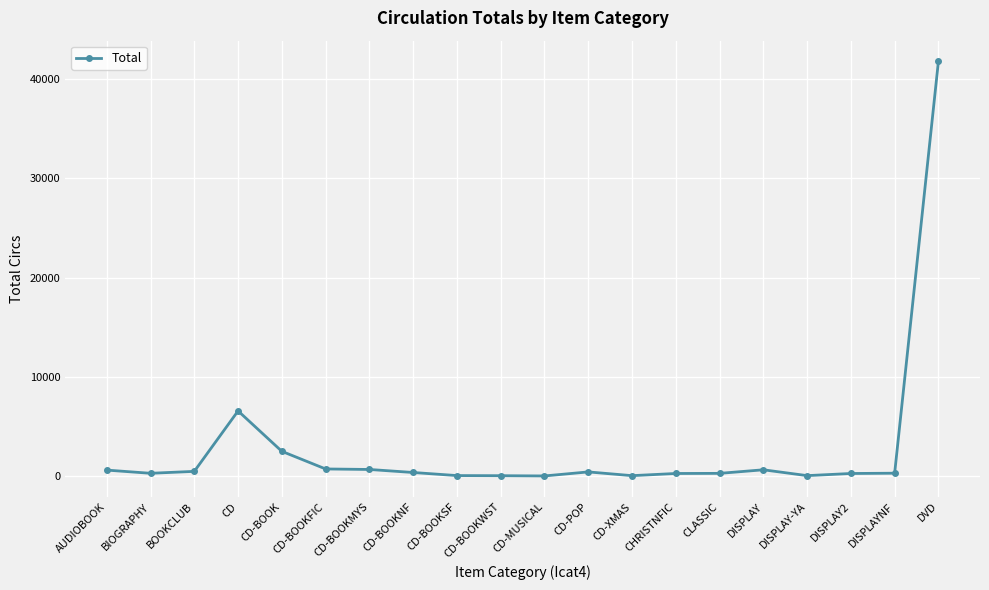

Between CD-BOOKNF and DVD, which is larger?

DVD